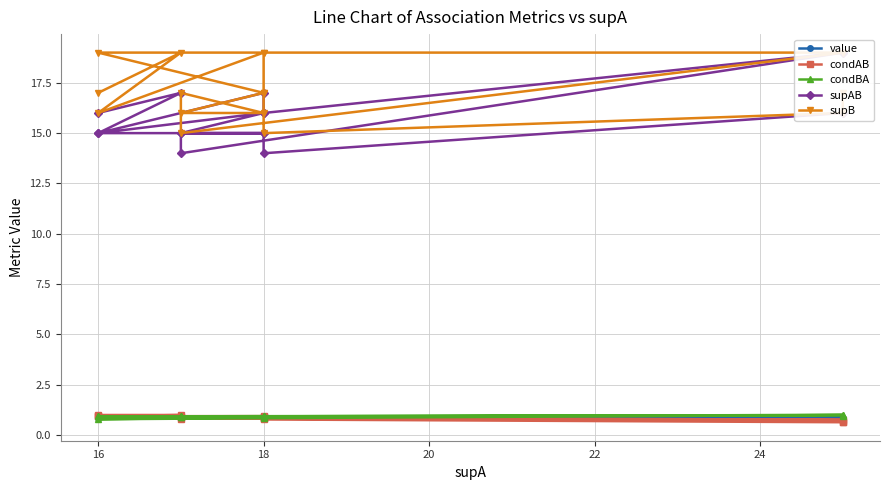

True or false: condBA has more than 1 interior local peaks.

True